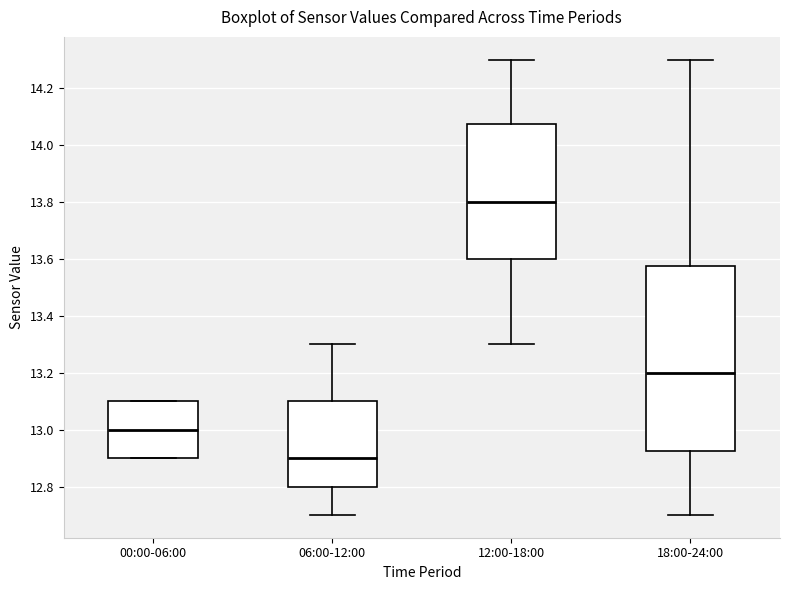

Comparing the boxes themselves (not the whiskers), which one is the tallest?

18:00-24:00